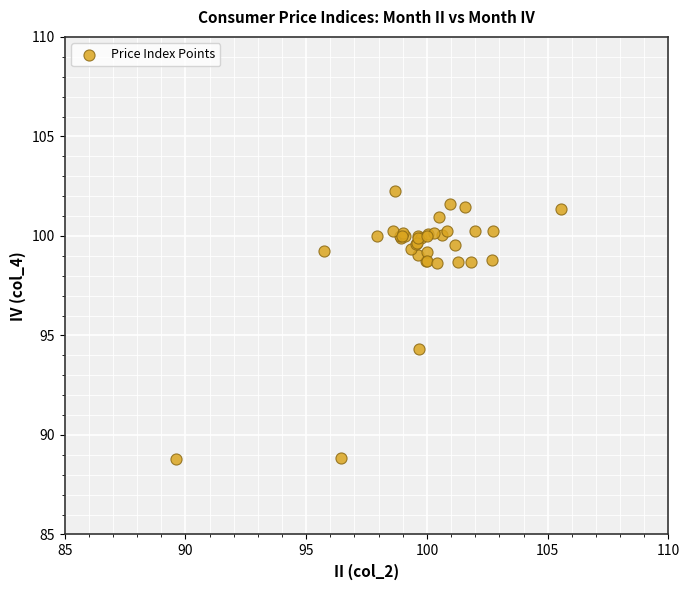

What Y value in the scatter plot is closest to 95?

94.3